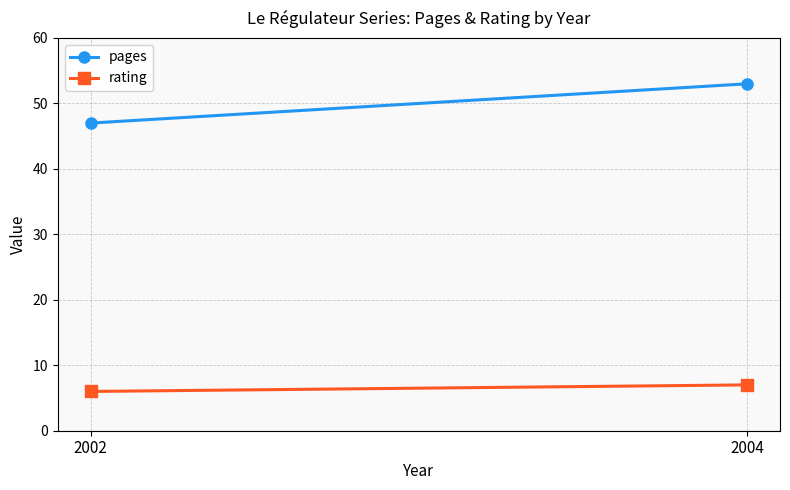

What is the sum of all pages values?

100